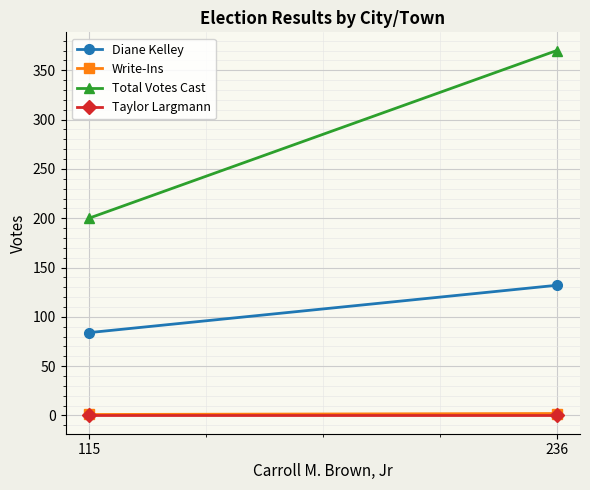

How many lines are shown in the chart?

4